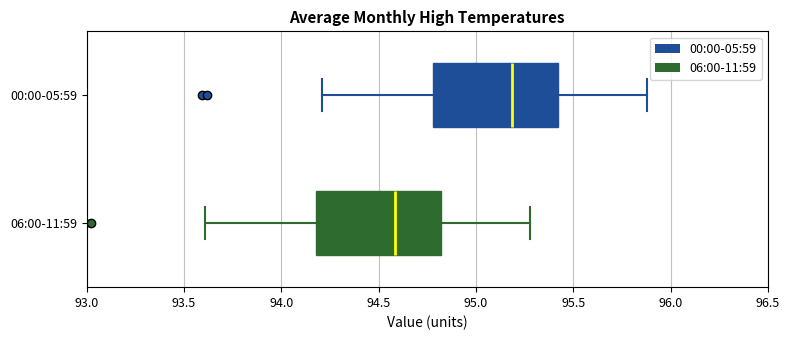

Where does the right whisker of the box for 00:00-05:59 end on the x-axis? The values are not printed on the chart, so give them approximately, as read against the axis.

95.9